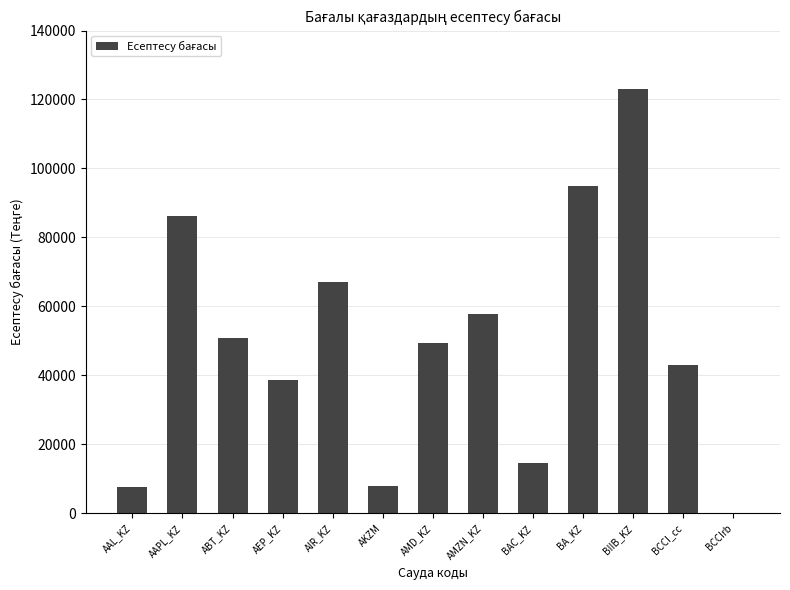

What is the average value?

49320.0